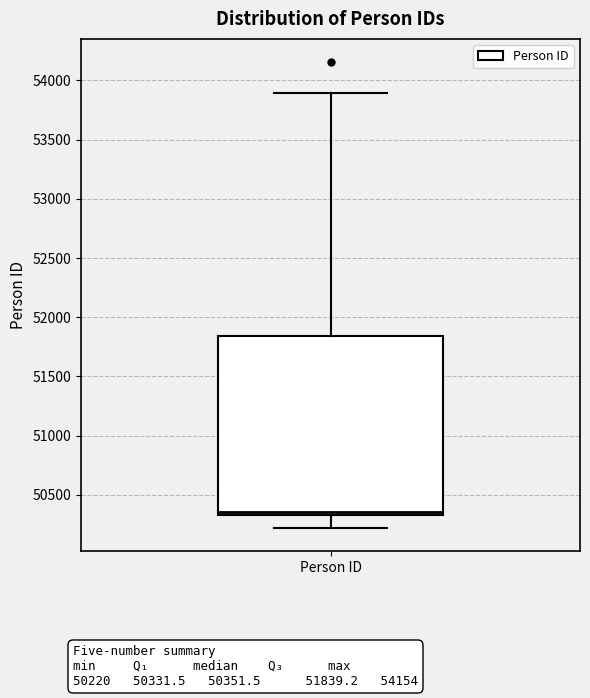

Transcribe this box plot: give where the median line is, the range the box spans, and where the two whiskers end, as read against the y-axis. The values are not printed on the chart, so give them approximately, as read against the axis.

median 50350 (just above the box's lower edge), box 50350 to 51850, whiskers 50200 to 53900